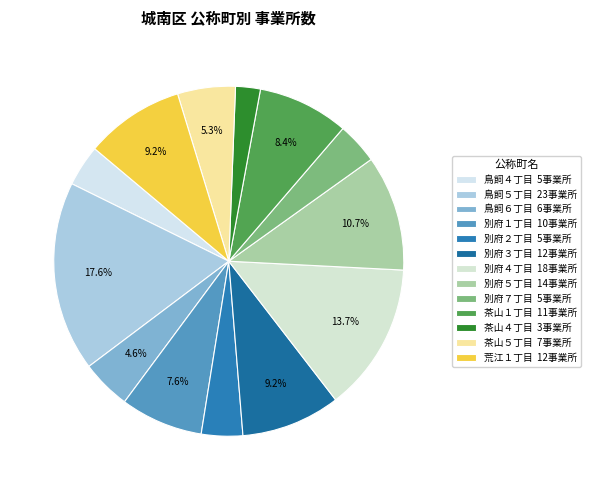

What is the largest slice in the pie chart?

鳥飼５丁目